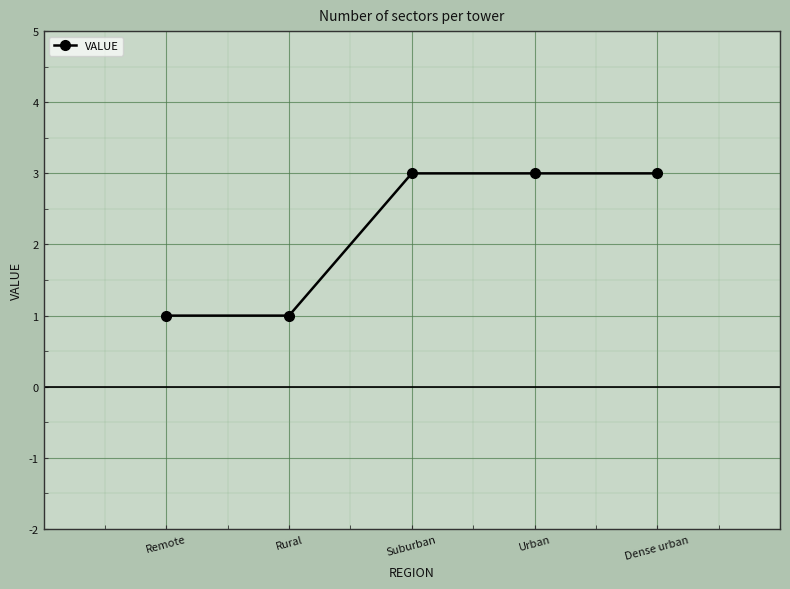

How many values are between 1 and 3?

5